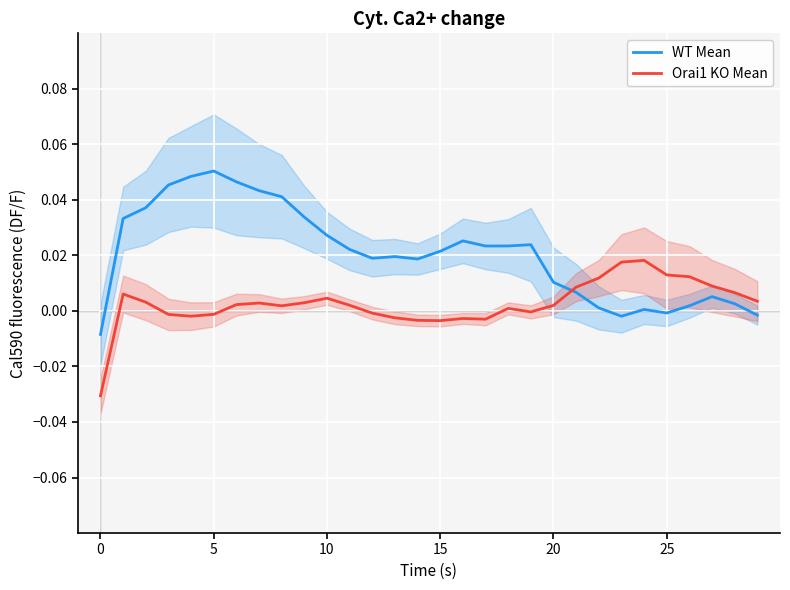

Which series ends up on top after the final intersection of WT Mean and Orai1 KO Mean?

Orai1 KO Mean